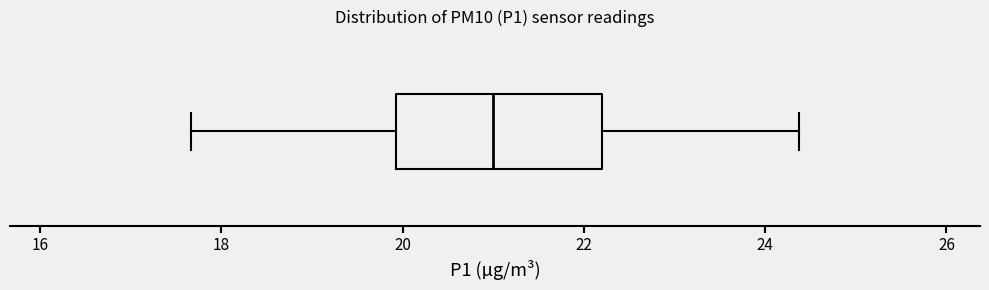

Where does the right whisker of the box end on the x-axis? The values are not printed on the chart, so give them approximately, as read against the axis.

24.4